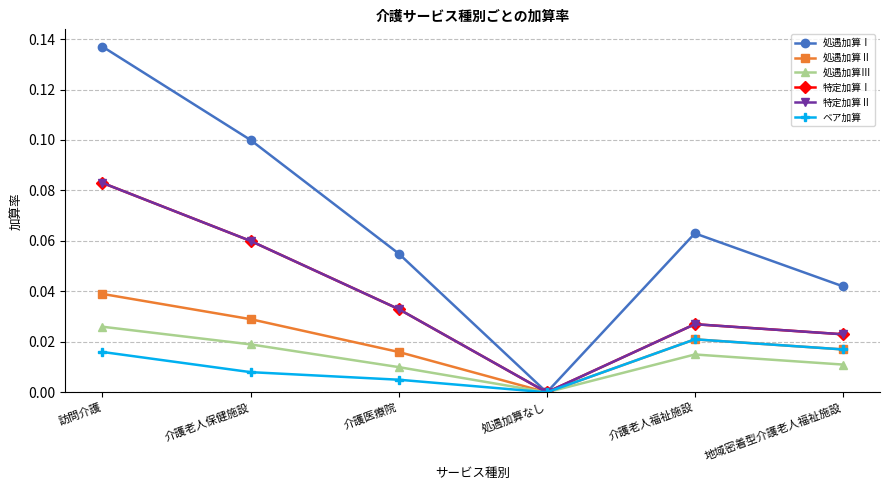

Is this an area chart (filled region under the line)?

No